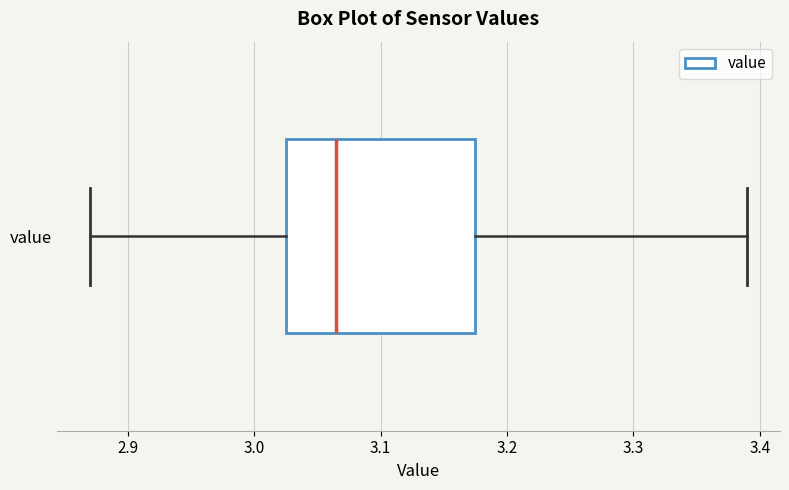

Read this box plot against the x-axis: the position of the median line, the range covered by the box, and the ends of both whiskers. The values are not printed on the chart, so give them approximately, as read against the axis.

median 3.07, box 3.03 to 3.18, whiskers 2.87 to 3.39